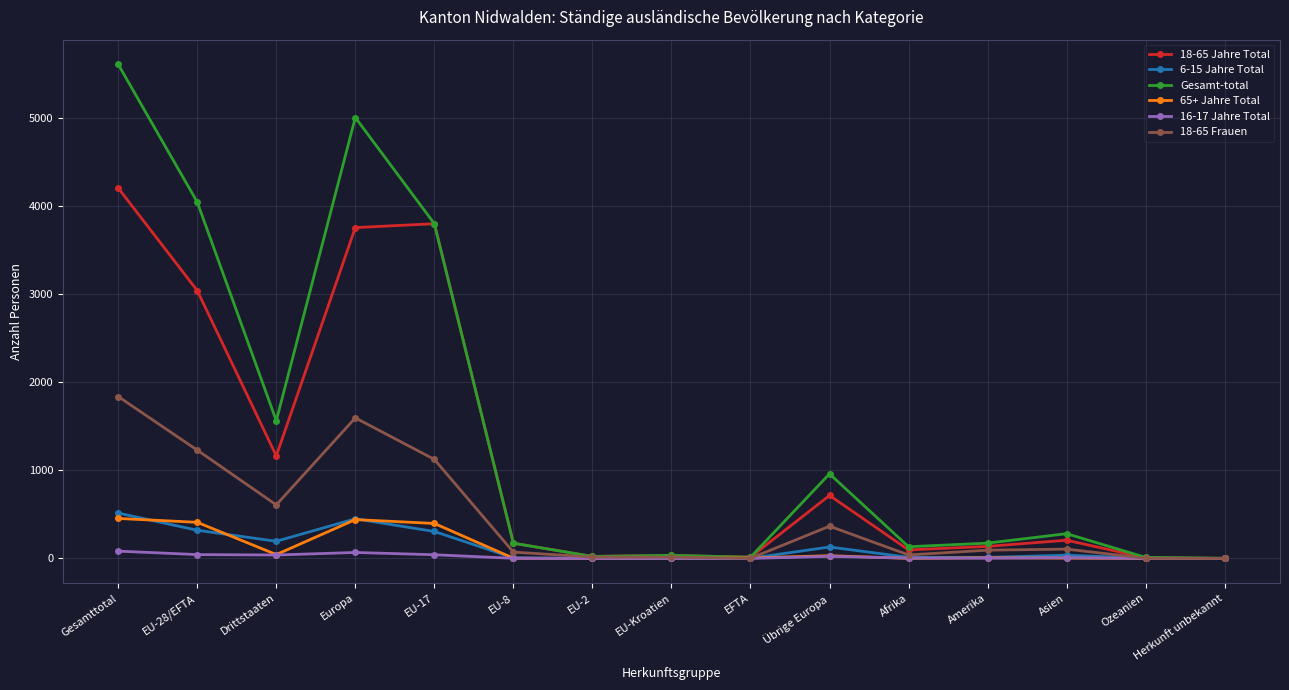

Which series has the largest total across all categories?

Gesamt-total